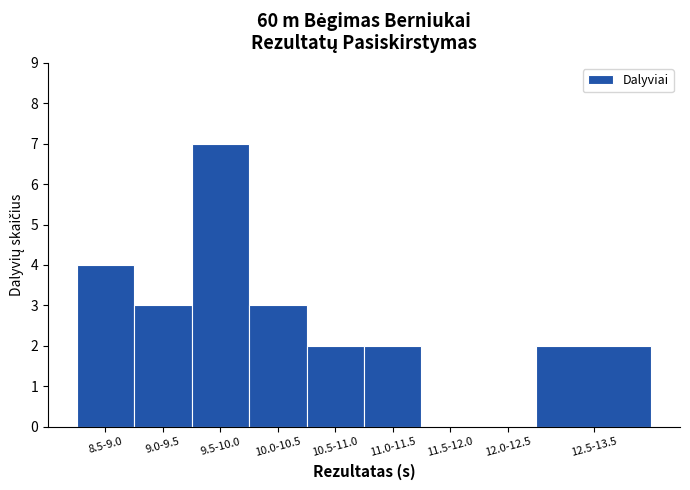

Reading right to left, transcribe all the data shown in this chart.

12.5-13.5=2	12.0-12.5=0	11.5-12.0=0	11.0-11.5=2	10.5-11.0=2	10.0-10.5=3	9.5-10.0=7	9.0-9.5=3	8.5-9.0=4